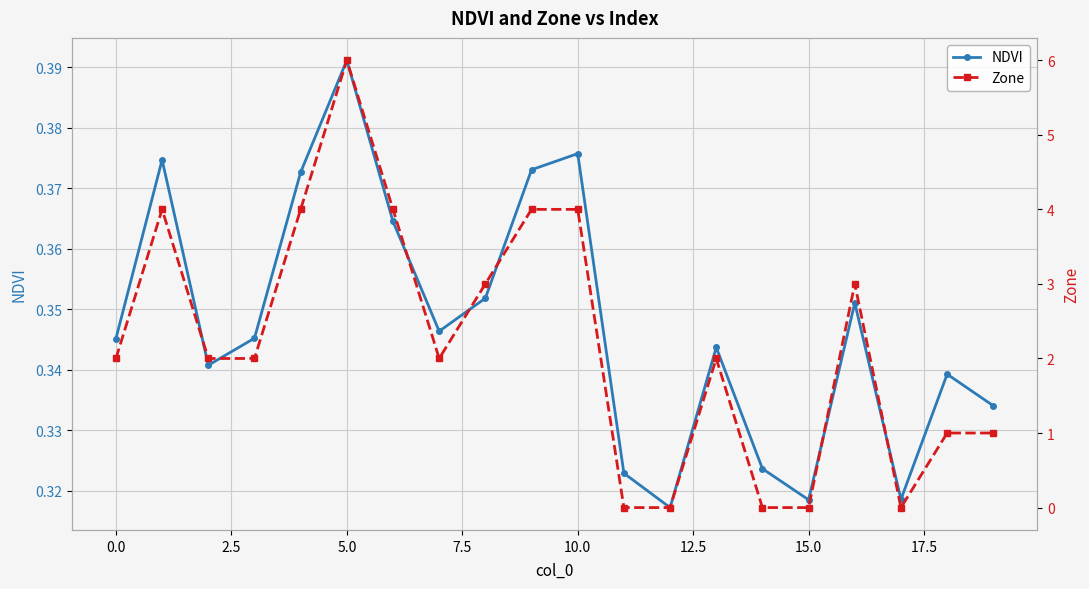

Which series changed the most between 11 and 14?

NDVI